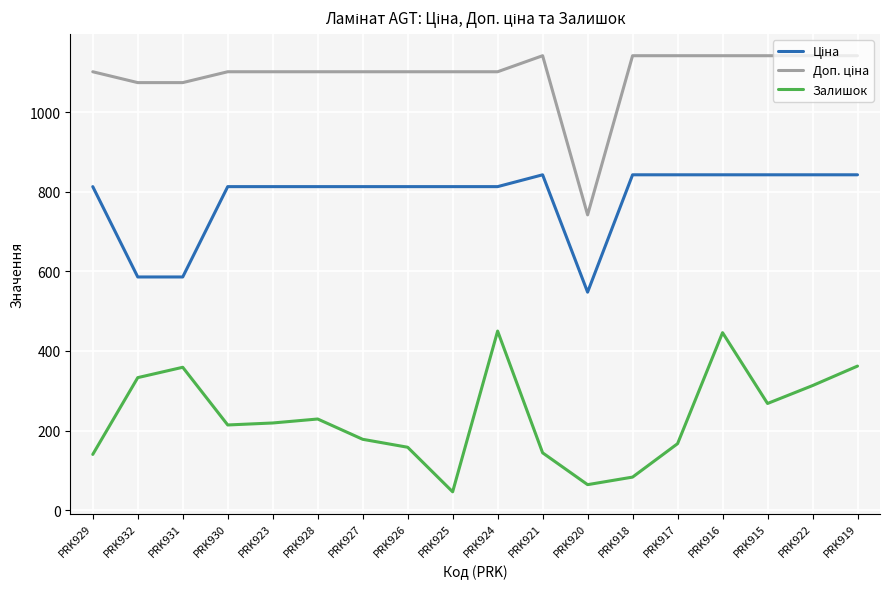

What is the greatest value displayed?

1142.1